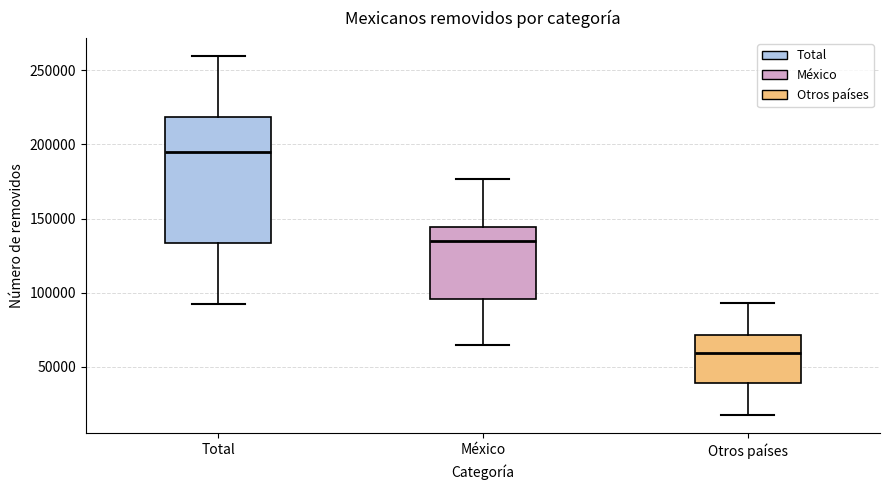

Comparing the boxes themselves (not the whiskers), which one is the tallest?

Total